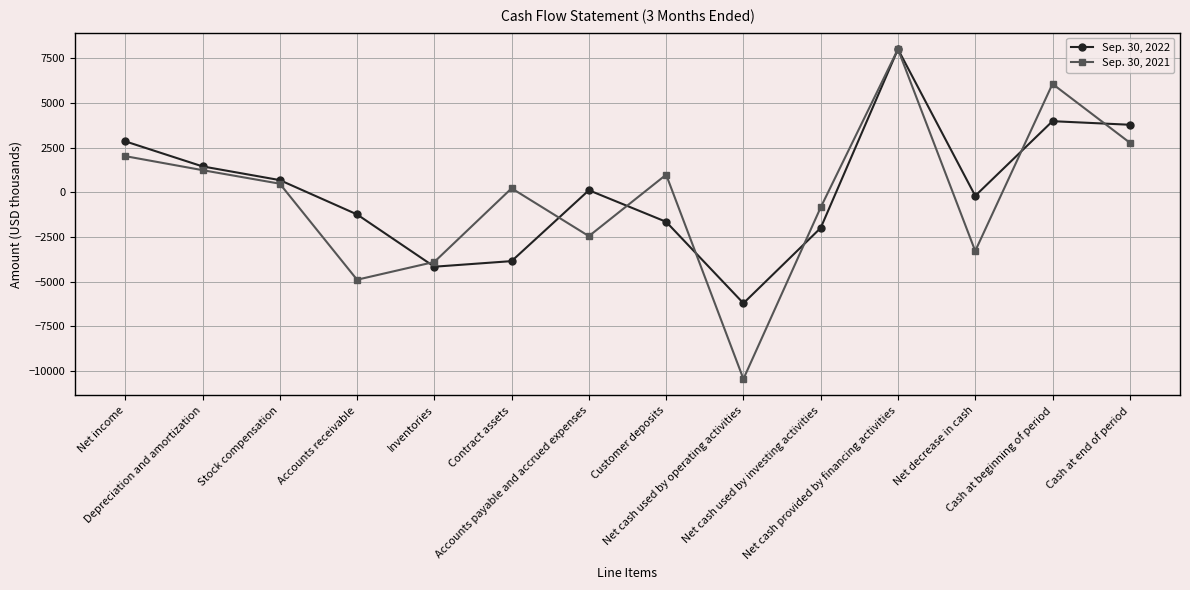

Count the number of categories in the chart.

14